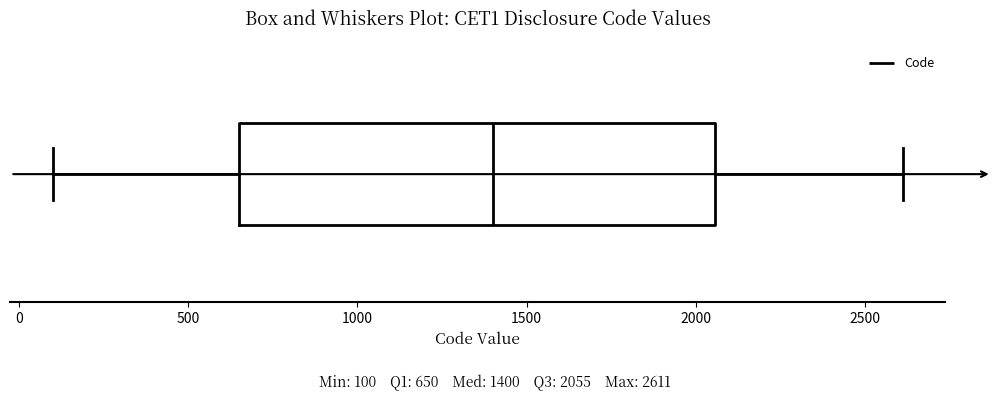

Read this box plot against the x-axis: the position of the median line, the range covered by the box, and the ends of both whiskers. The values are not printed on the chart, so give them approximately, as read against the axis.

median 1400, box 650 to 2050, whiskers 100 to 2600